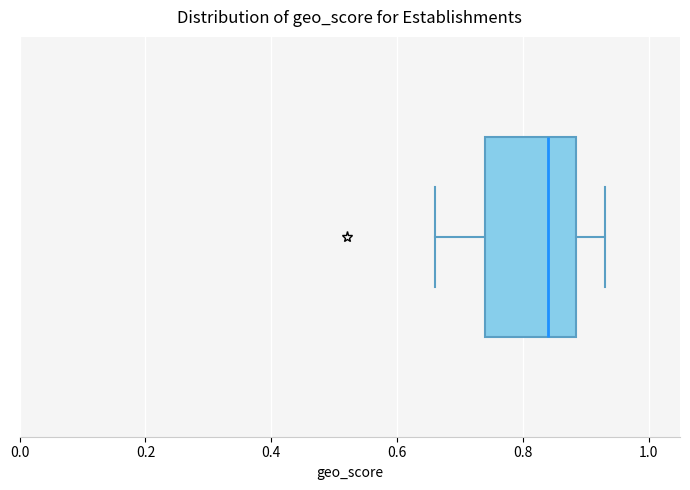

Read this box plot against the x-axis: the position of the median line, the range covered by the box, and the ends of both whiskers. The values are not printed on the chart, so give them approximately, as read against the axis.

median 0.84, box 0.74 to 0.88, whiskers 0.66 to 0.94